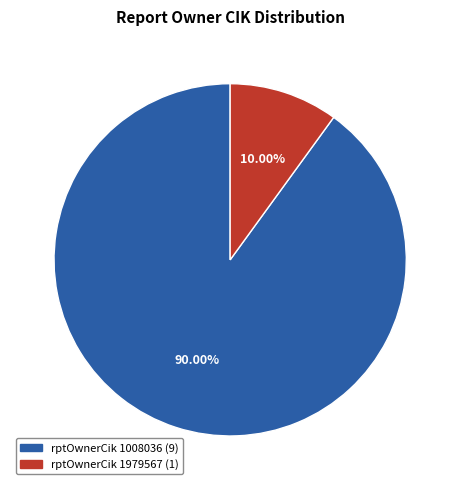

How many slices are in this pie chart?

2